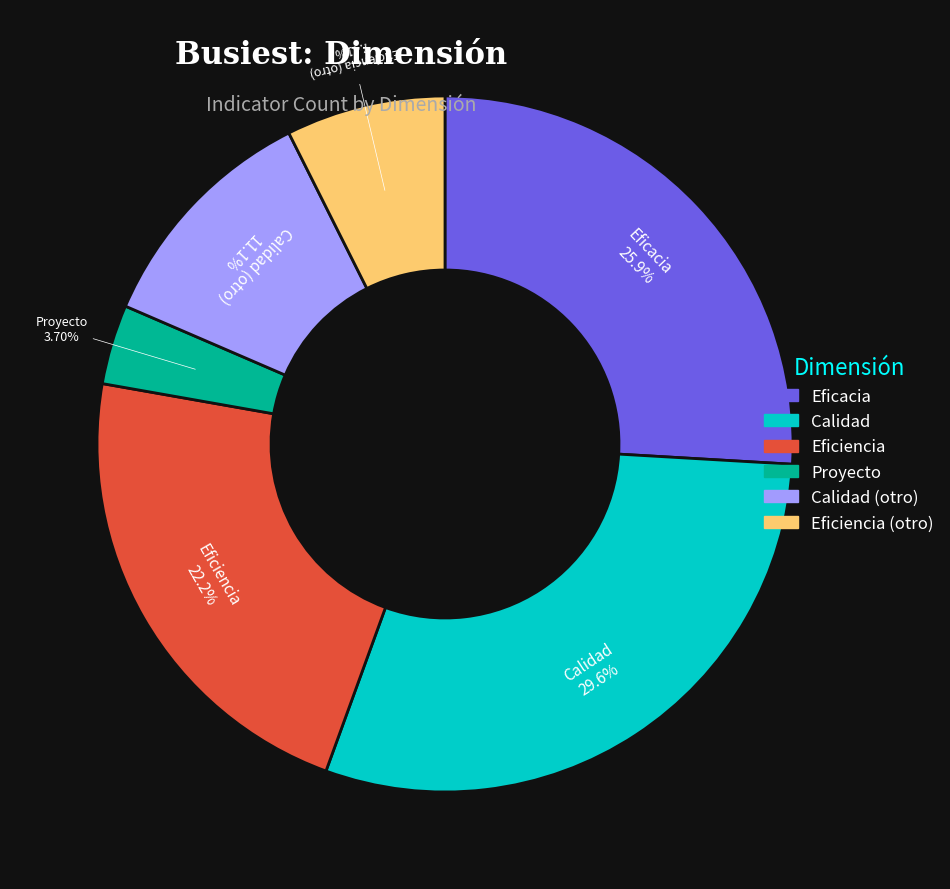

Is there a majority slice in this chart?

No